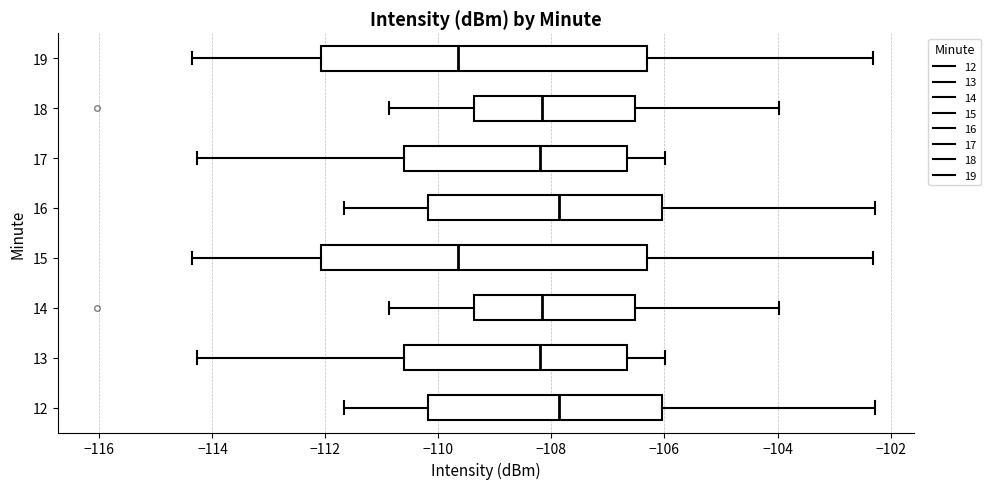

Where does the right whisker of the box at y = 14 end on the x-axis? The values are not printed on the chart, so give them approximately, as read against the axis.

-104.0